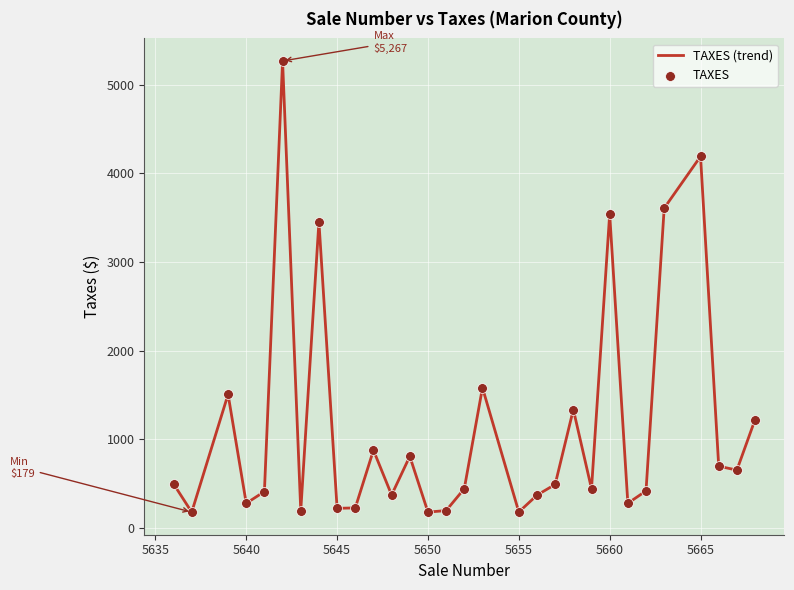

What is the difference between the maximum and minimum values?

5088.4